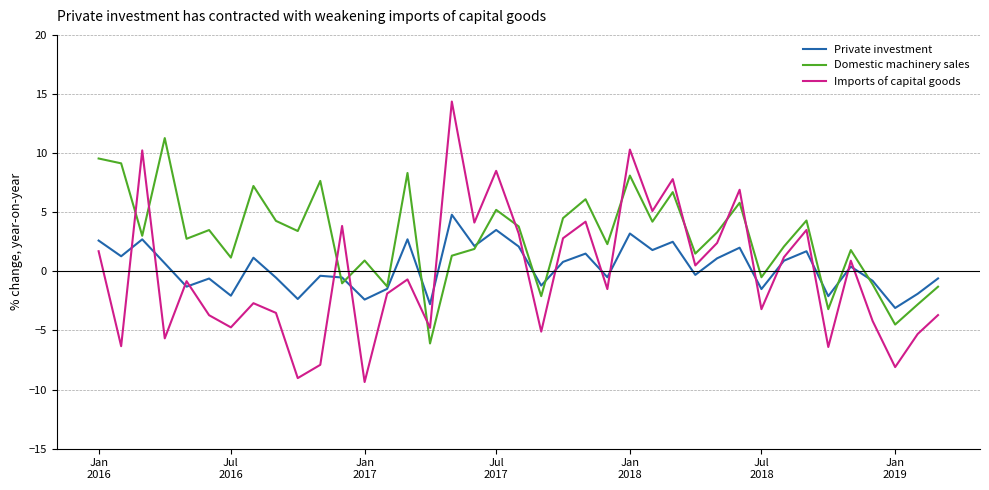

How many interior local peaks does the Private investment series have?

13